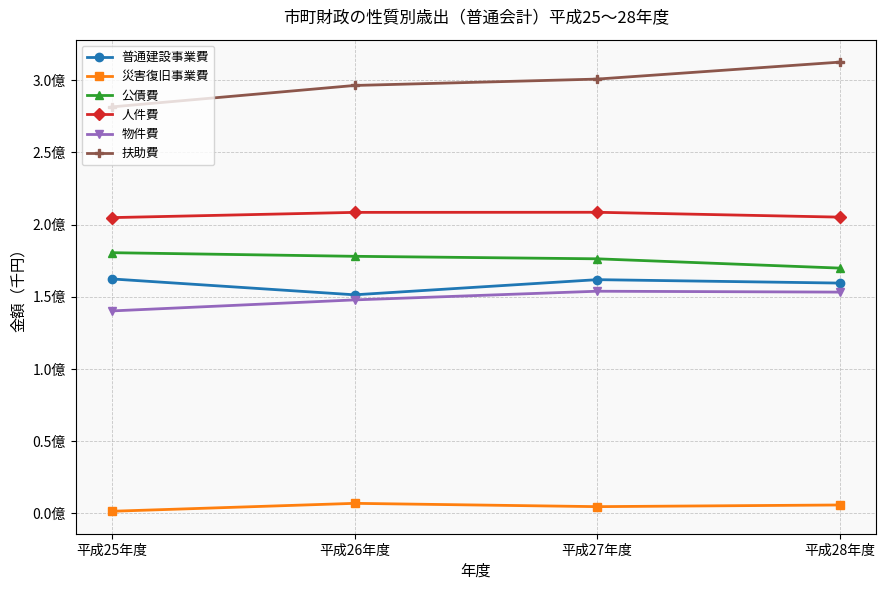

Between 平成26年度 and 平成28年度, which series saw the biggest shift?

扶助費